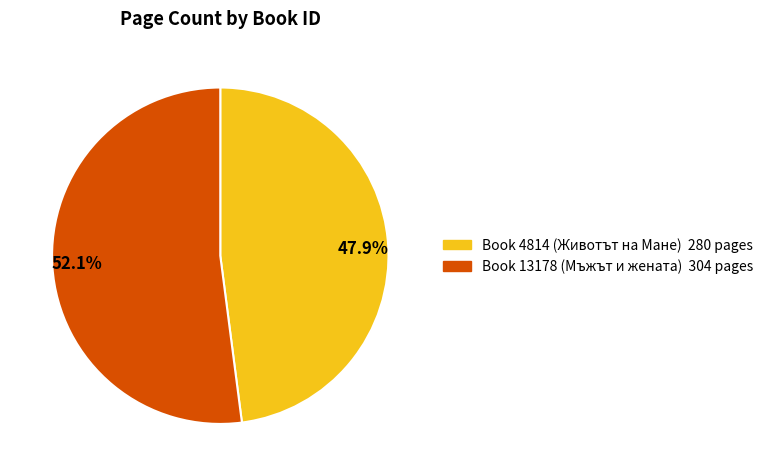

Is there a majority slice in this chart?

Yes